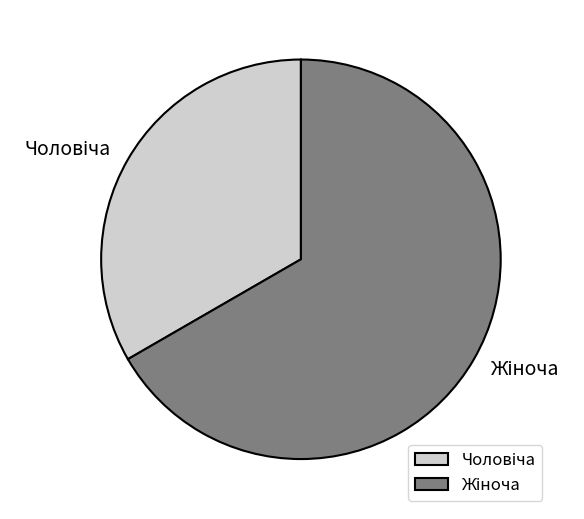

How many slices are in this pie chart?

2